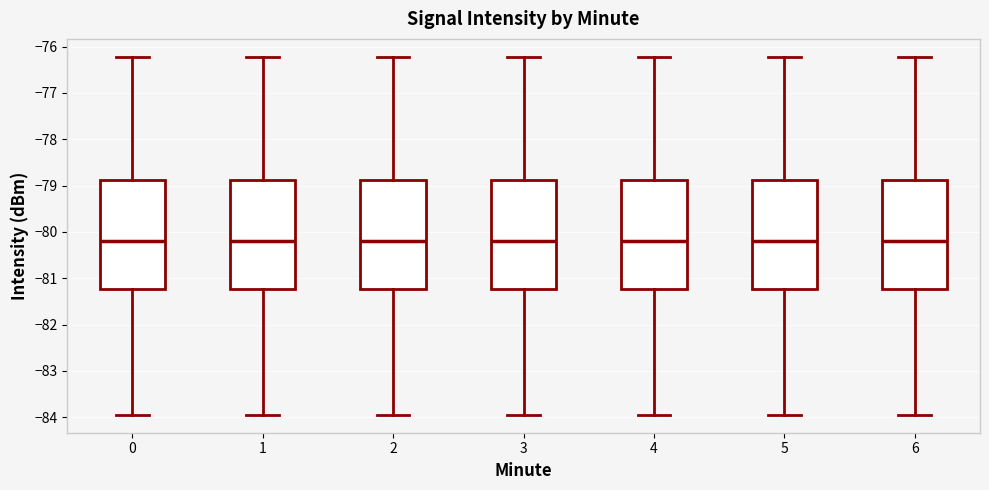

Reading left to right, transcribe this box plot: for each box, give where its median line is, the range the box spans, and where its two whiskers end, as read against the y-axis. The values are not printed on the chart, so give them approximately, as read against the axis.

0: median -80.2, box -81.2 to -78.9, whiskers -83.9 to -76.2
1: median -80.2, box -81.2 to -78.9, whiskers -83.9 to -76.2
2: median -80.2, box -81.2 to -78.9, whiskers -83.9 to -76.2
3: median -80.2, box -81.2 to -78.9, whiskers -83.9 to -76.2
4: median -80.2, box -81.2 to -78.9, whiskers -83.9 to -76.2
5: median -80.2, box -81.2 to -78.9, whiskers -83.9 to -76.2
6: median -80.2, box -81.2 to -78.9, whiskers -83.9 to -76.2